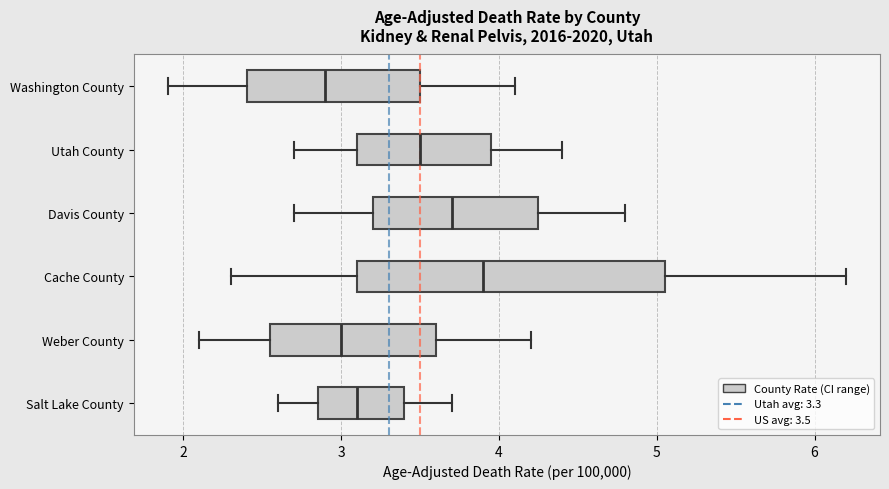

Which box has the furthest to the left median line?

Washington County